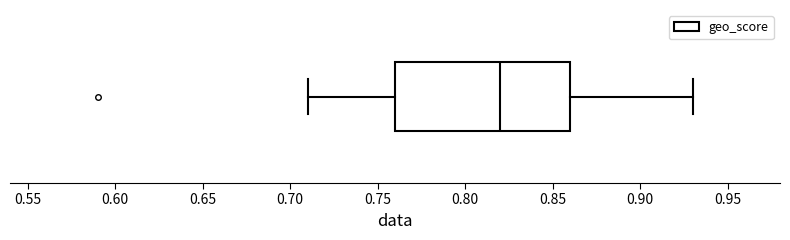

Read this box plot against the x-axis: the position of the median line, the range covered by the box, and the ends of both whiskers. The values are not printed on the chart, so give them approximately, as read against the axis.

median 0.82, box 0.76 to 0.86, whiskers 0.71 to 0.93